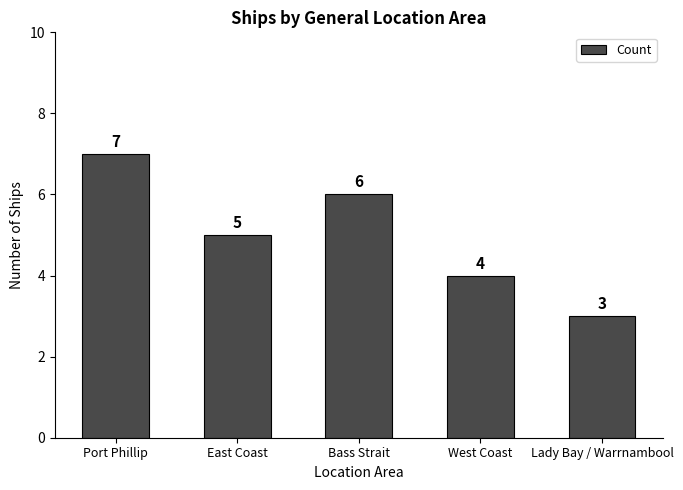

What is the change in value from Bass Strait to Lady Bay / Warrnambool?

-3